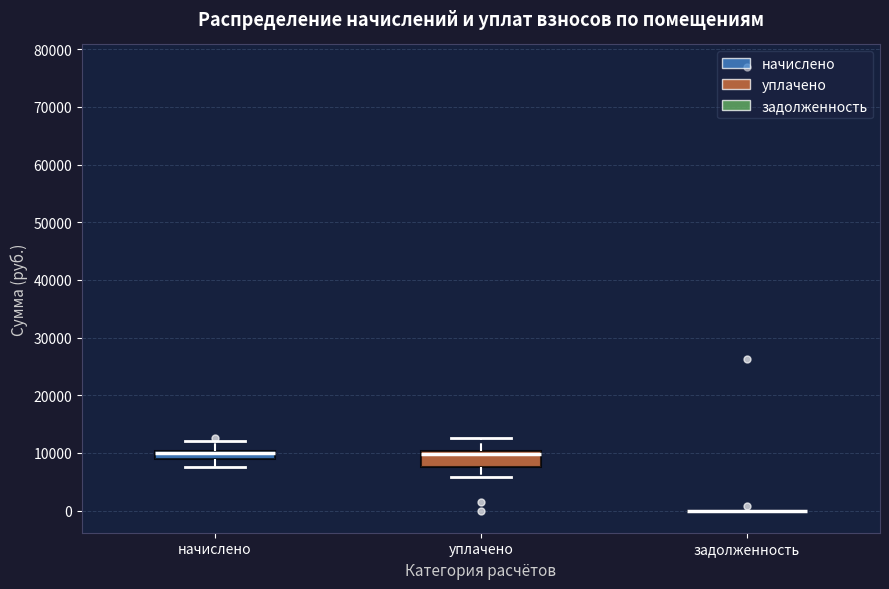

Which box is the tallest, from its lower edge to its upper edge?

уплачено